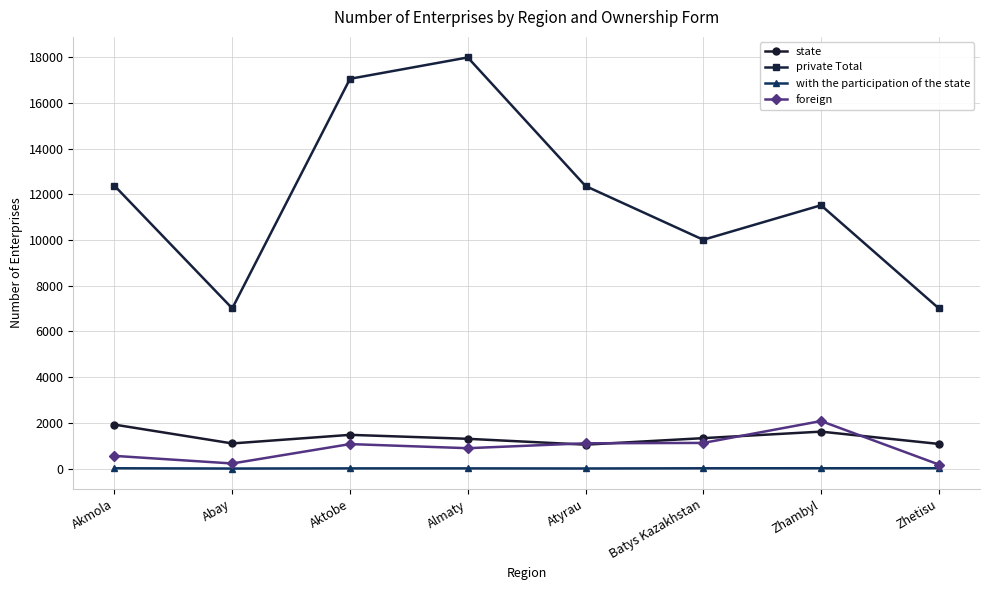

True or false: private Total has a value of 15533 at Zhambyl.

False